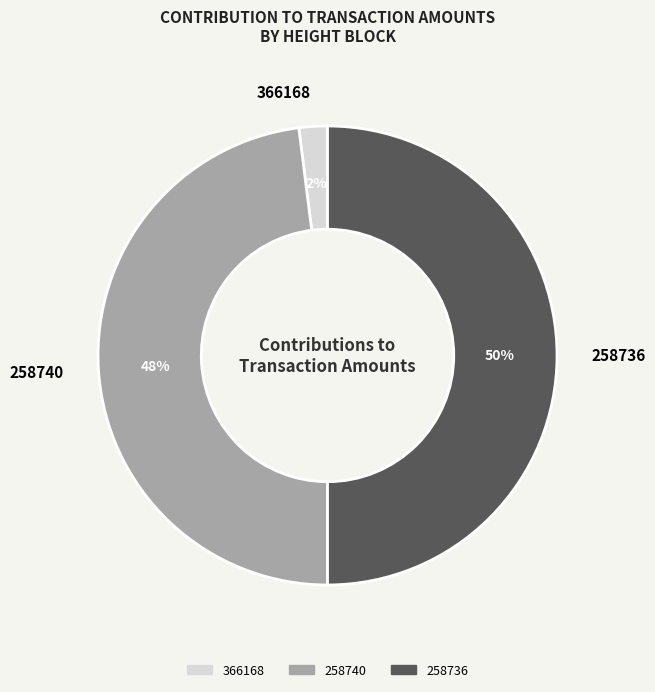

The 258740 slice represents 48% of the pie. True or false?

True